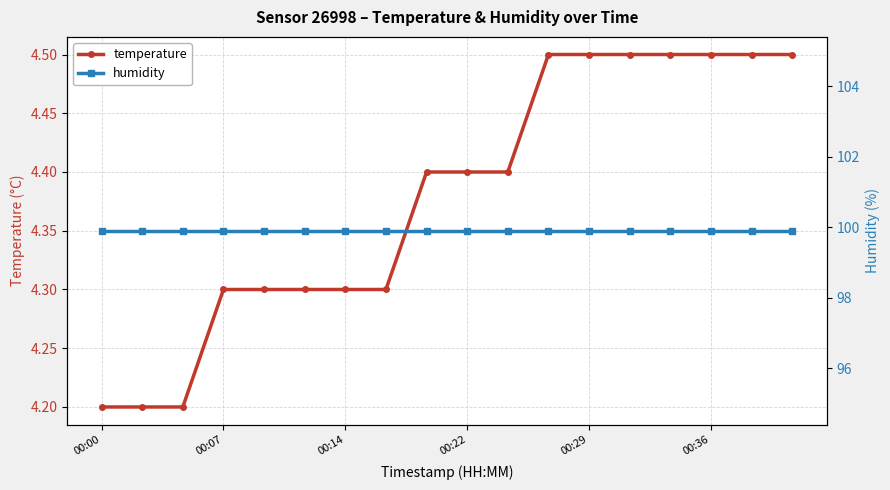

How many temperature values are between 4 and 5?

18